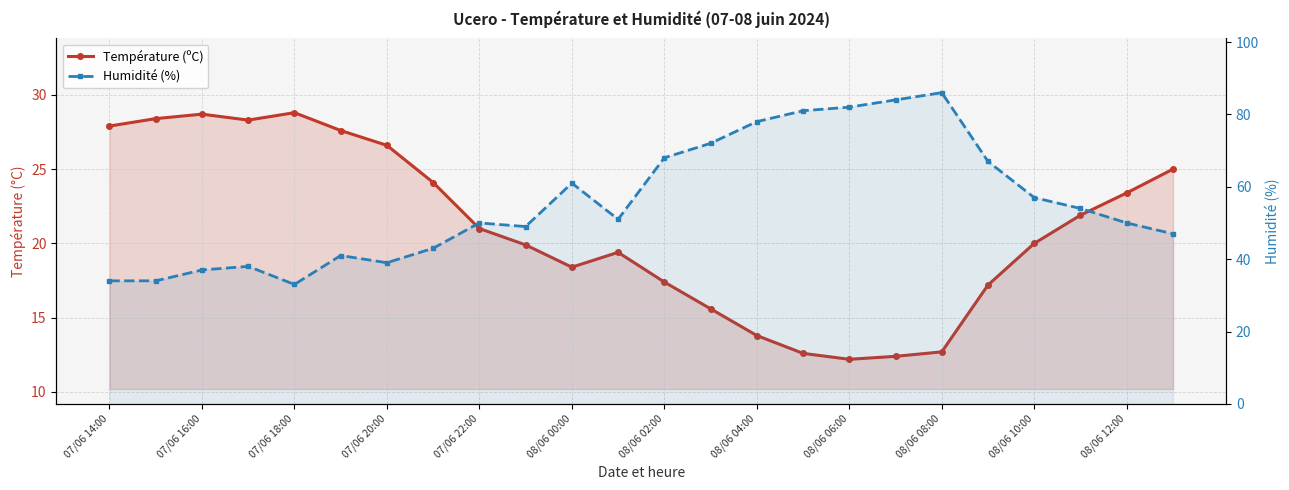

Does the chart have visible grid lines?

Yes